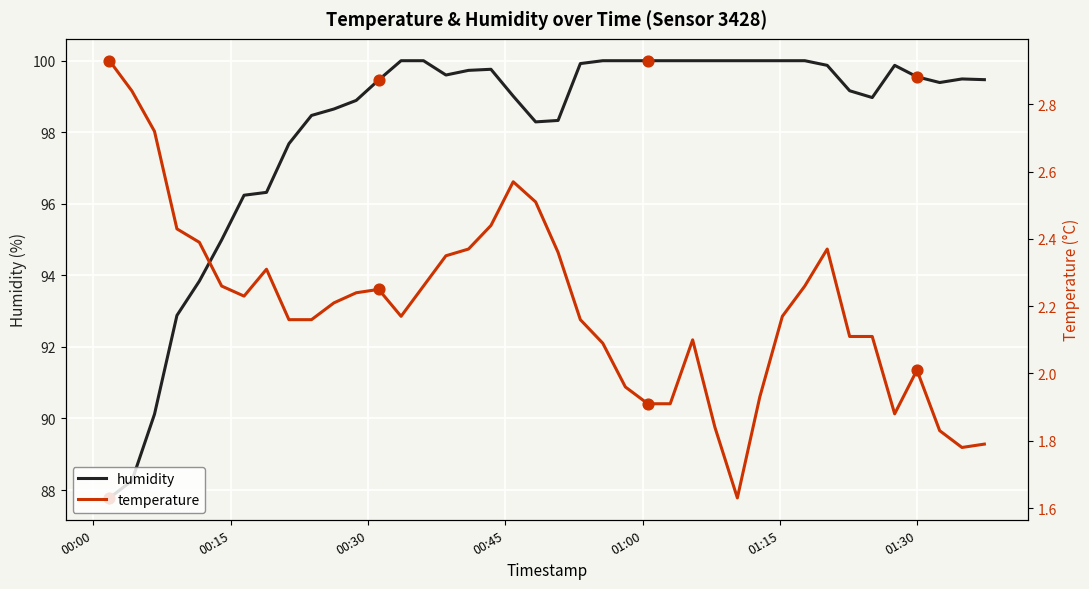

What is the highest value of the humidity series?

100.0